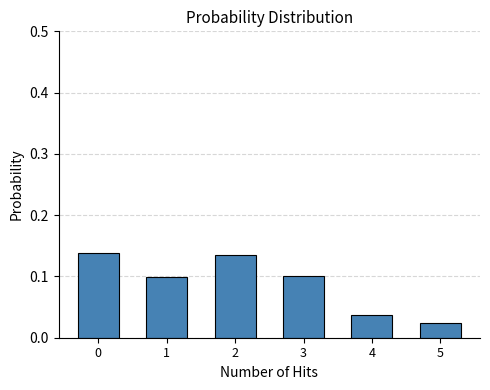

The chart shows a value of 0.2 at 1. True or false?

False